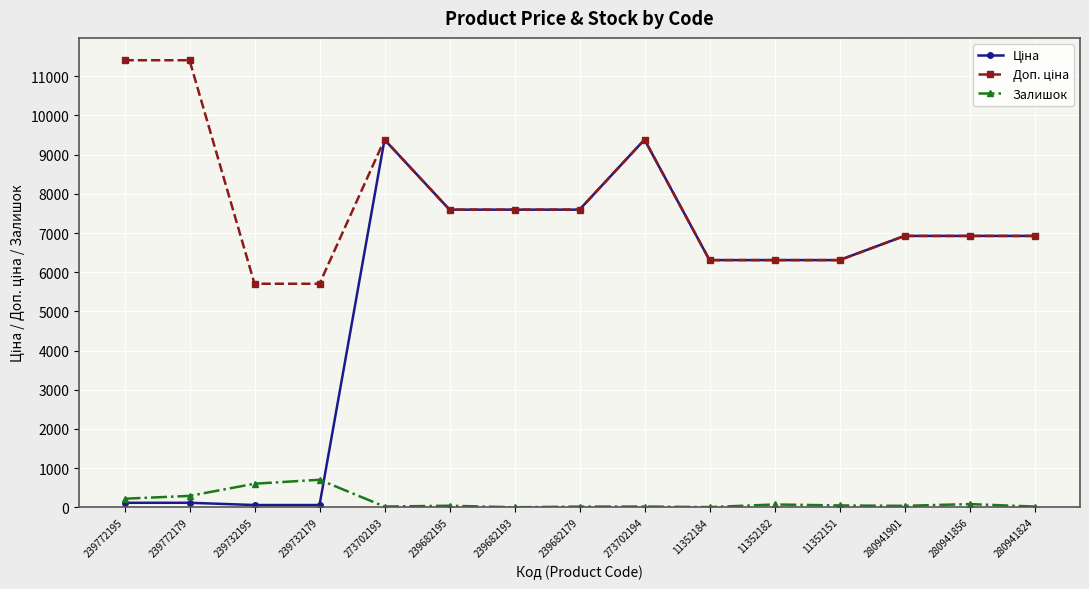

What is the greatest value displayed?

11410.0